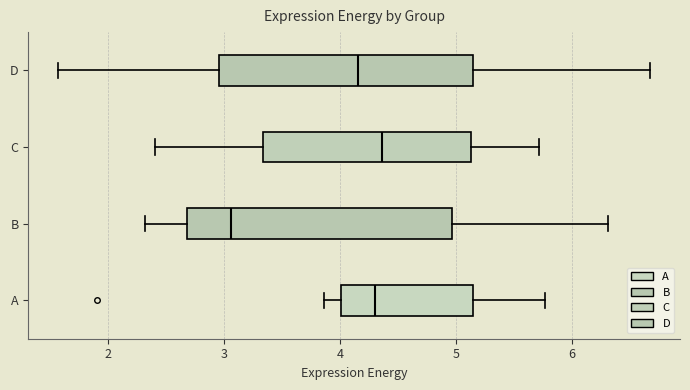

Which box's median line is the furthest to the left?

B